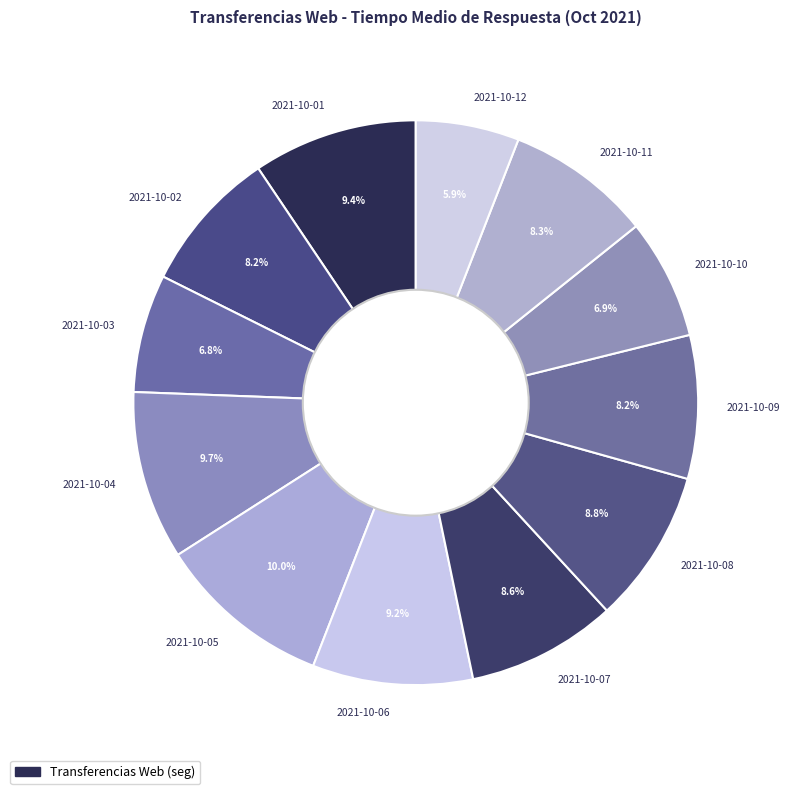

Which slice is the smallest?

2021-10-12